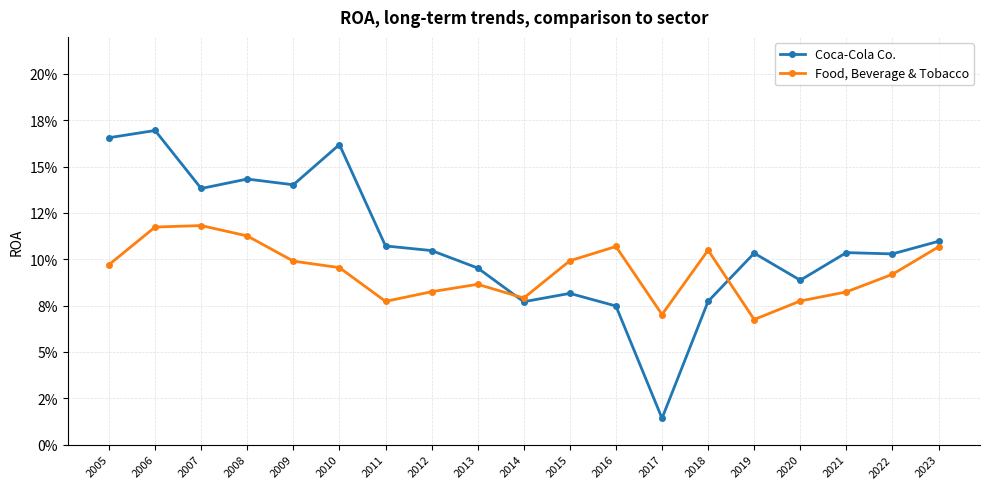

True or false: Food, Beverage & Tobacco has more than 2 interior local peaks.

True